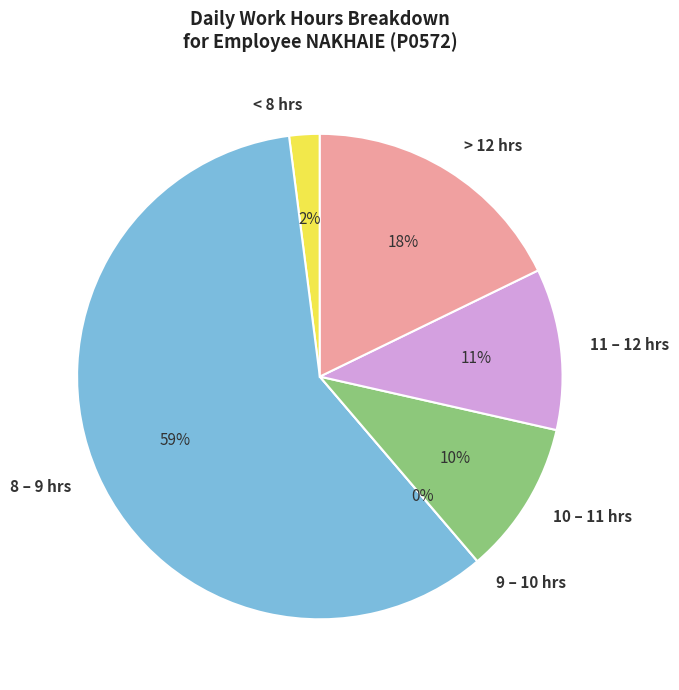

True or false: 13-Fri accounts for 1% of the total.

False